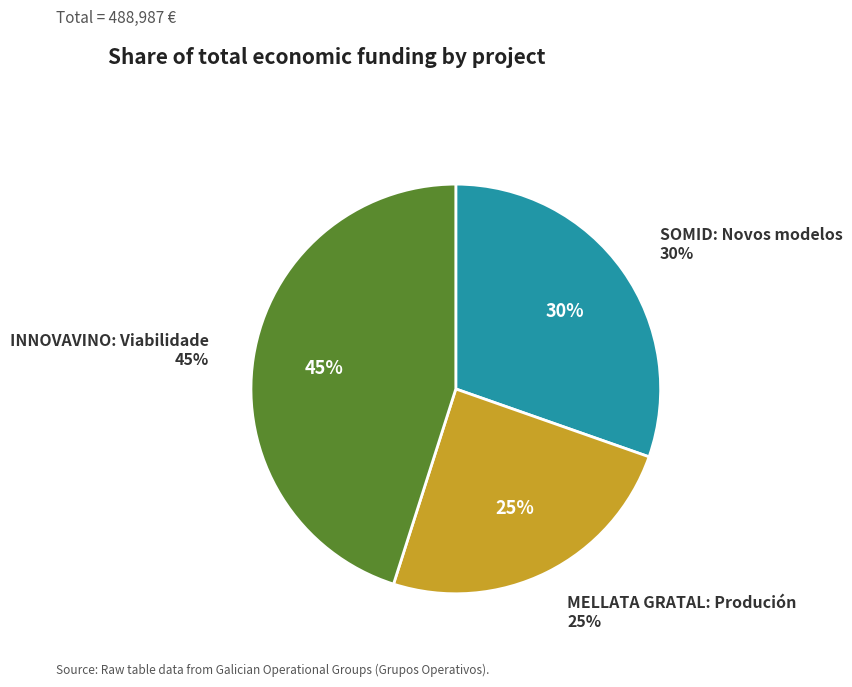

What percentage is the SOMID: Novos modelos slice, to the nearest percent?

30%